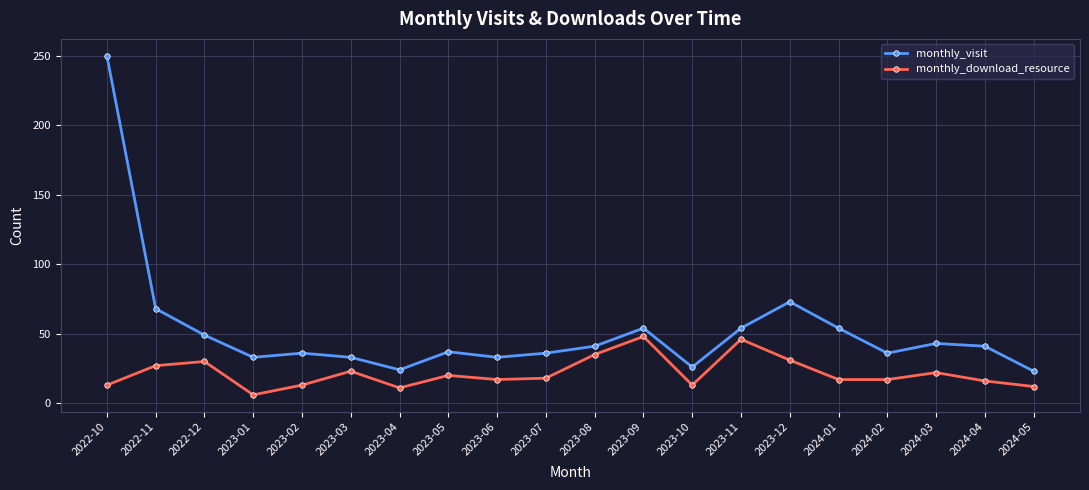

In monthly_visit, how many points are lower than both neighbors (excluding endpoints)?

5